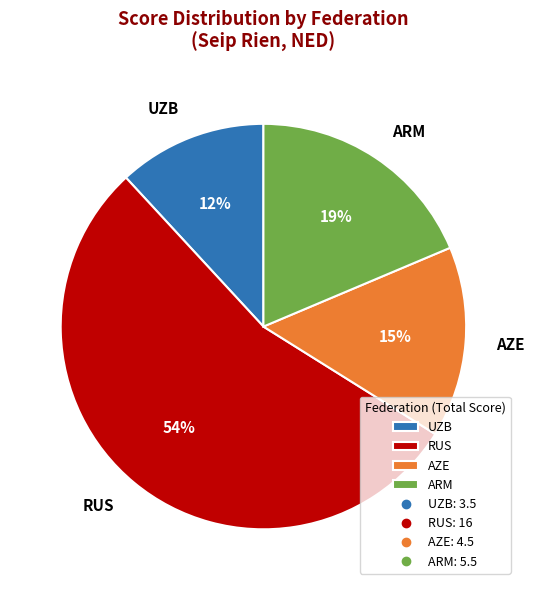

Which slice is the largest?

RUS